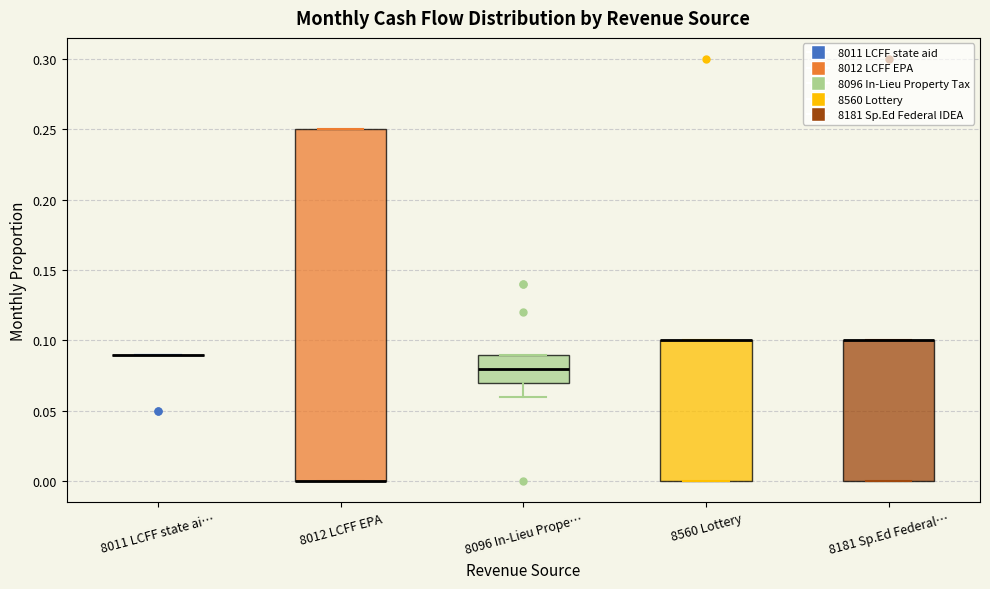

Reading left to right, read every box against the y-axis: the position of its median line, the range the box covers, and the ends of its whiskers. The values are not printed on the chart, so give them approximately, as read against the axis.

8011 LCFF state ai…: box collapsed to a line at 0.09, whiskers 0.09 to 0.09
8012 LCFF EPA: median 0.00 (drawn on the box's lower edge), box 0.00 to 0.25, whiskers 0.00 to 0.25
8096 In-Lieu Prope…: median 0.08, box 0.07 to 0.09, whiskers 0.06 to 0.09
8560 Lottery: median 0.10 (drawn on the box's upper edge), box 0.00 to 0.10, whiskers 0.00 to 0.10
8181 Sp.Ed Federal…: median 0.10 (drawn on the box's upper edge), box 0.00 to 0.10, whiskers 0.00 to 0.10